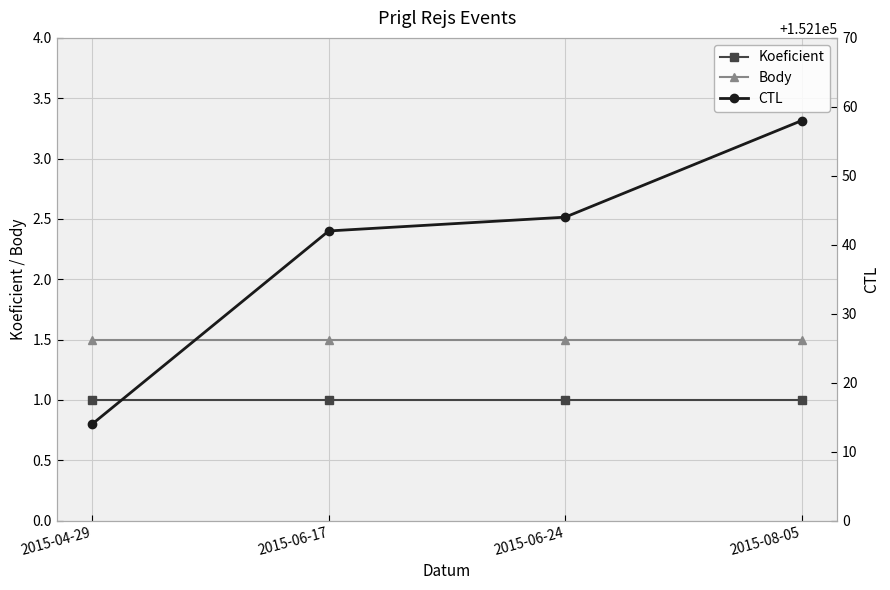

Is the value of Body at 2015-04-29 greater than the value of Koeficient at 2015-04-29?

Yes